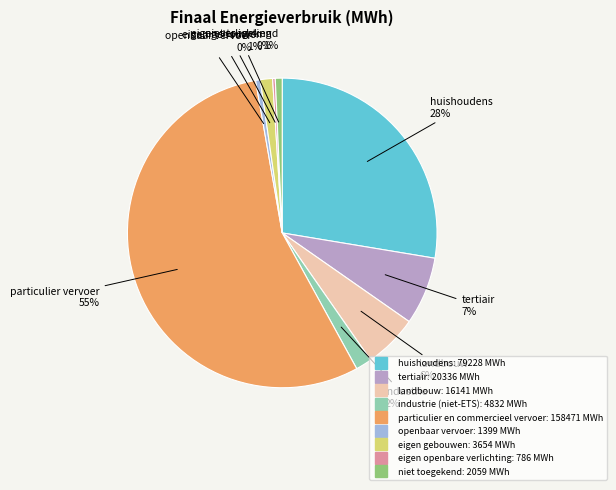

Between openbaar vervoer and landbouw, which is larger?

landbouw